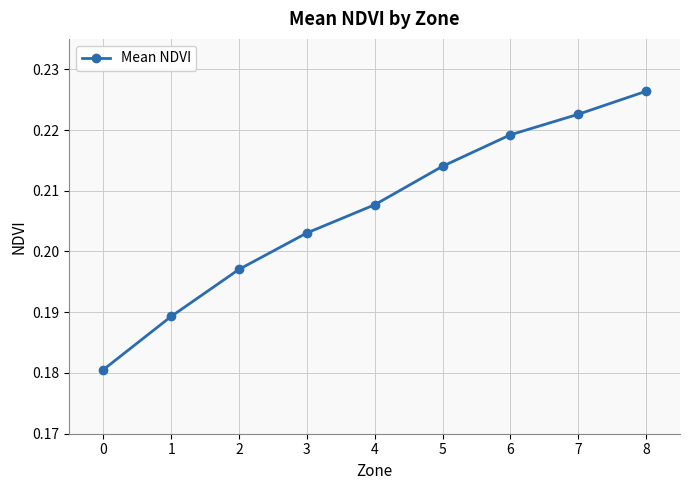

Which has a higher value, 2 or 5?

5